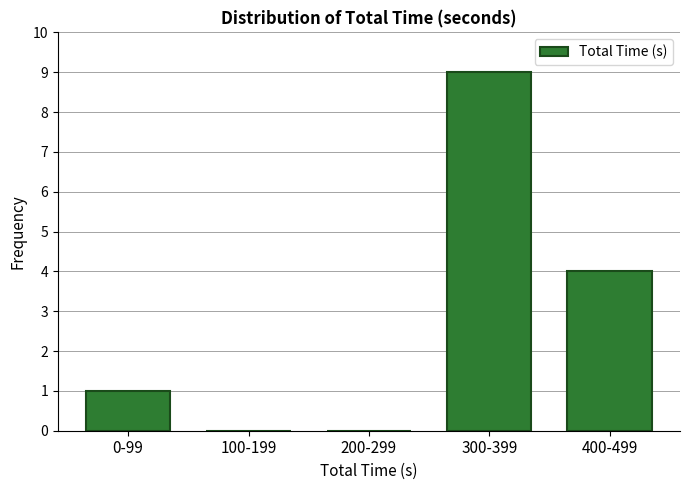

Reading left to right, what are all the values shown in this chart?

0-99=1	100-199=0	200-299=0	300-399=9	400-499=4